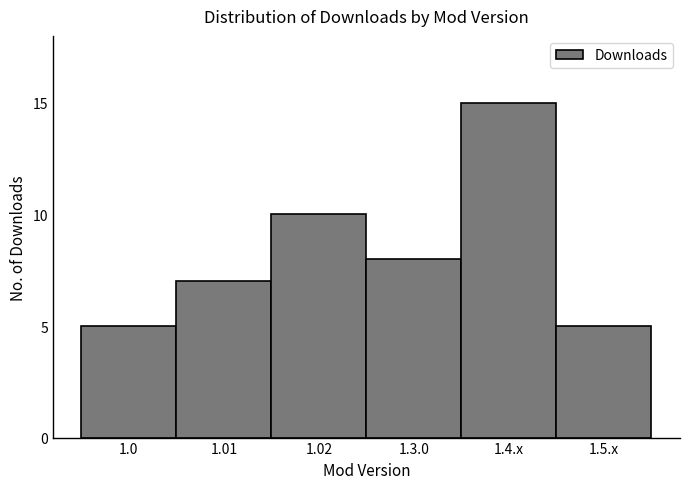

Reading left to right, what are all the values shown in this chart?

1.0=5	1.01=7	1.02=10	1.3.0=8	1.4.x=15	1.5.x=5